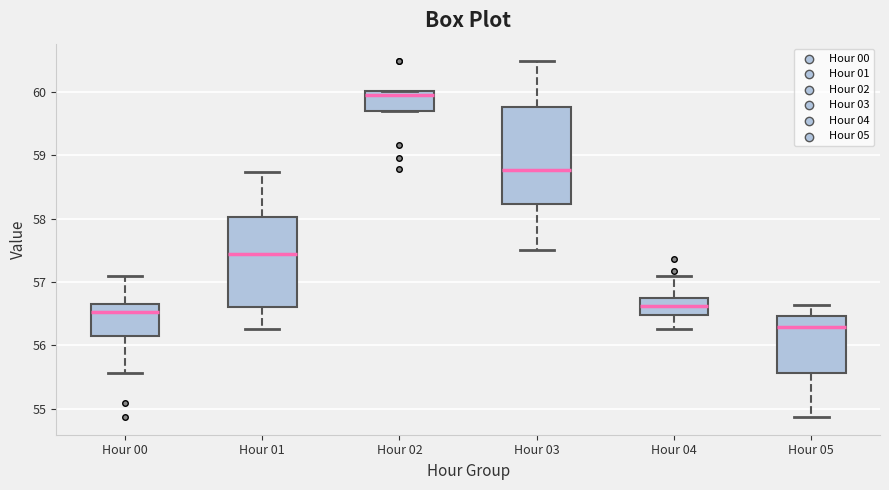

Reading left to right, transcribe this box plot: for each box, give where its median line is, the range the box spans, and where its two whiskers end, as read against the y-axis. The values are not printed on the chart, so give them approximately, as read against the axis.

Hour 00: median 56.5, box 56.1 to 56.7, whiskers 55.6 to 57.1
Hour 01: median 57.4, box 56.6 to 58.0, whiskers 56.3 to 58.7
Hour 02: median 59.9, box 59.7 to 60.0, whiskers 59.7 to 60.0
Hour 03: median 58.8, box 58.2 to 59.8, whiskers 57.5 to 60.5
Hour 04: median 56.6, box 56.5 to 56.7, whiskers 56.3 to 57.1
Hour 05: median 56.3, box 55.6 to 56.5, whiskers 54.9 to 56.6